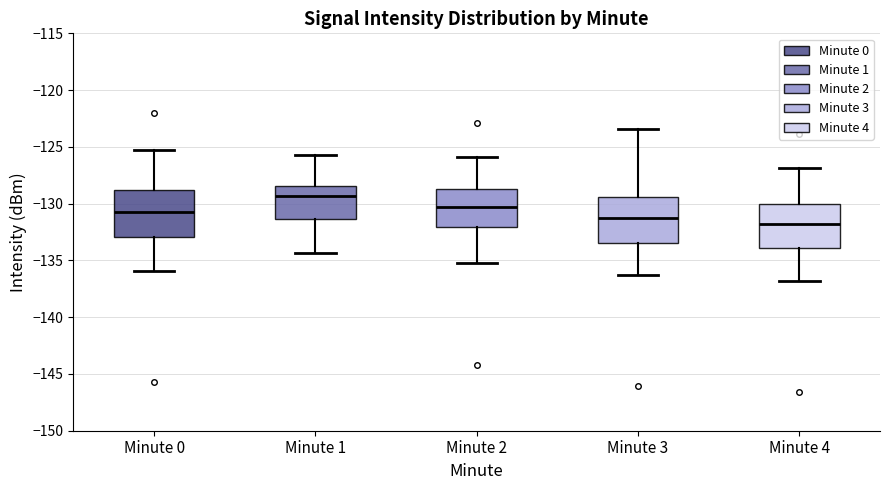

Reading left to right, transcribe this box plot: for each box, give where its median line is, the range the box spans, and where its two whiskers end, as read against the y-axis. The values are not printed on the chart, so give them approximately, as read against the axis.

Minute 0: median -130.5, box -133.0 to -129.0, whiskers -136.0 to -125.5
Minute 1: median -129.5, box -131.5 to -128.5, whiskers -134.5 to -125.5
Minute 2: median -130.5, box -132.0 to -128.5, whiskers -135.0 to -126.0
Minute 3: median -131.0, box -133.5 to -129.5, whiskers -136.5 to -123.5
Minute 4: median -131.5, box -134.0 to -130.0, whiskers -137.0 to -127.0